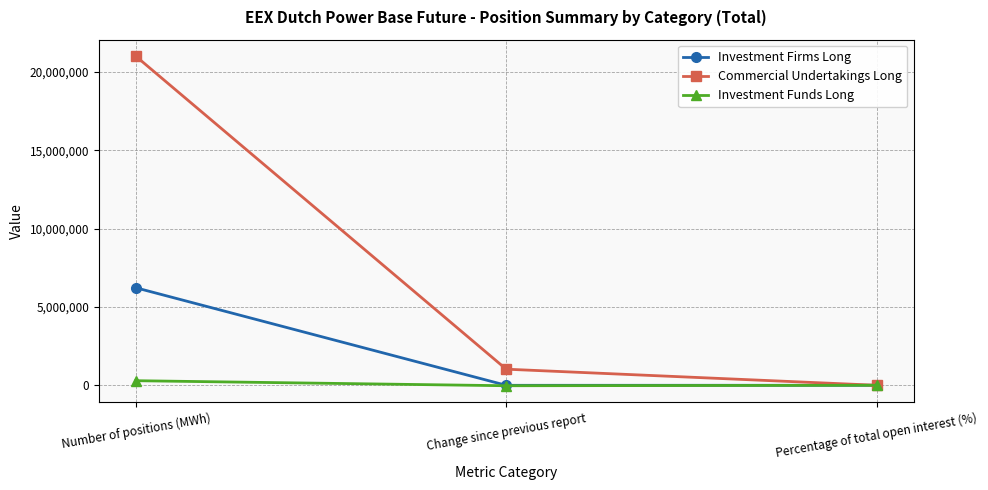

Rank the series by their average value, from lowest to highest.

Investment Funds Long, Investment Firms Long, Commercial Undertakings Long